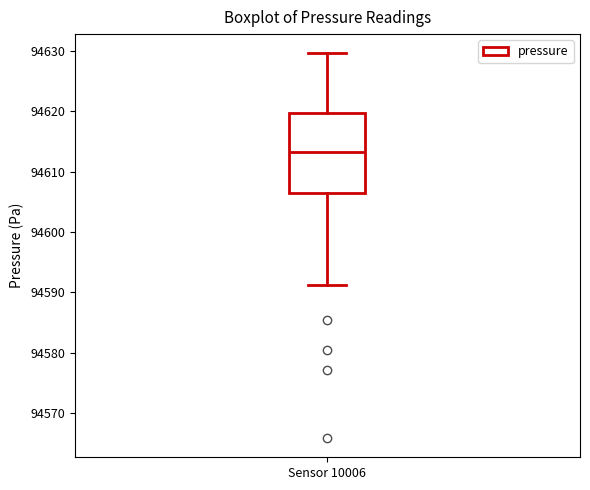

Where does the lower whisker of the box for Sensor 10006 end on the y-axis? The values are not printed on the chart, so give them approximately, as read against the axis.

94591